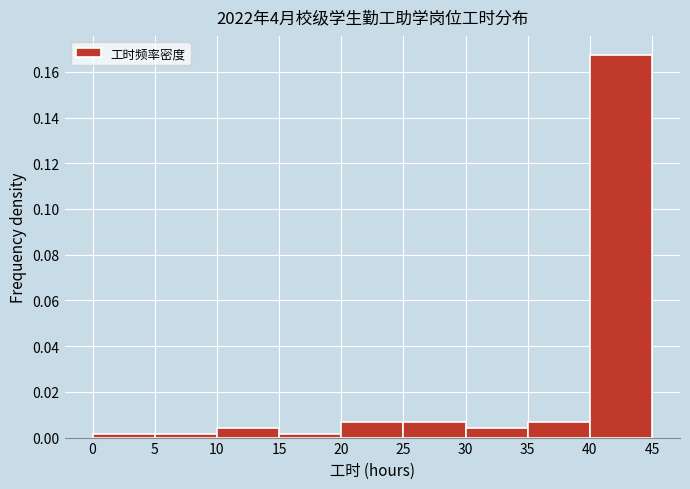

Reading left to right, list every bar in this chart as the range it spans on the x-axis followed by its height. The values are not printed on the chart, so give them approximately, as read against the axis.

0 to 5: under 0.002
5 to 10: under 0.002
10 to 15: 0.004
15 to 20: under 0.002
20 to 25: 0.006
25 to 30: 0.006
30 to 35: 0.004
35 to 40: 0.006
40 to 45: 0.168